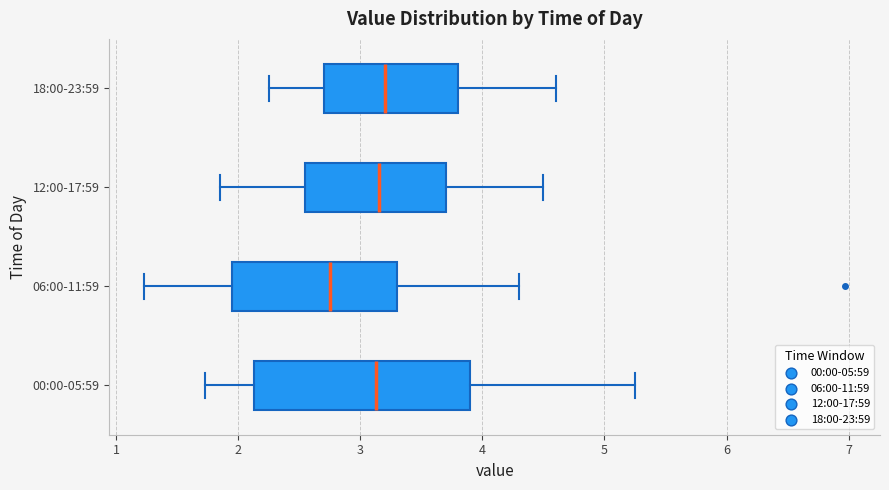

Reading bottom to top, read every box against the x-axis: the position of its median line, the range the box covers, and the ends of its whiskers. The values are not printed on the chart, so give them approximately, as read against the axis.

00:00-05:59: median 3.1, box 2.1 to 3.9, whiskers 1.7 to 5.3
06:00-11:59: median 2.8, box 2.0 to 3.3, whiskers 1.2 to 4.3
12:00-17:59: median 3.2, box 2.6 to 3.7, whiskers 1.9 to 4.5
18:00-23:59: median 3.2, box 2.7 to 3.8, whiskers 2.3 to 4.6